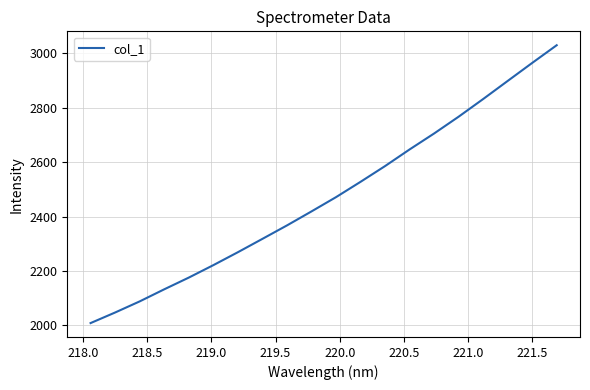

Reading left to right, what are all the values shown in this chart?

2008.4	2047.3	2088.1	2132.6	2175.7	2221.4	2269.0	2318.1	2367.5	2419.0	2471.5	2527.9	2585.8	2647.0	2705.7	2767.4	2832.4	2898.9	2965.2	3030.3